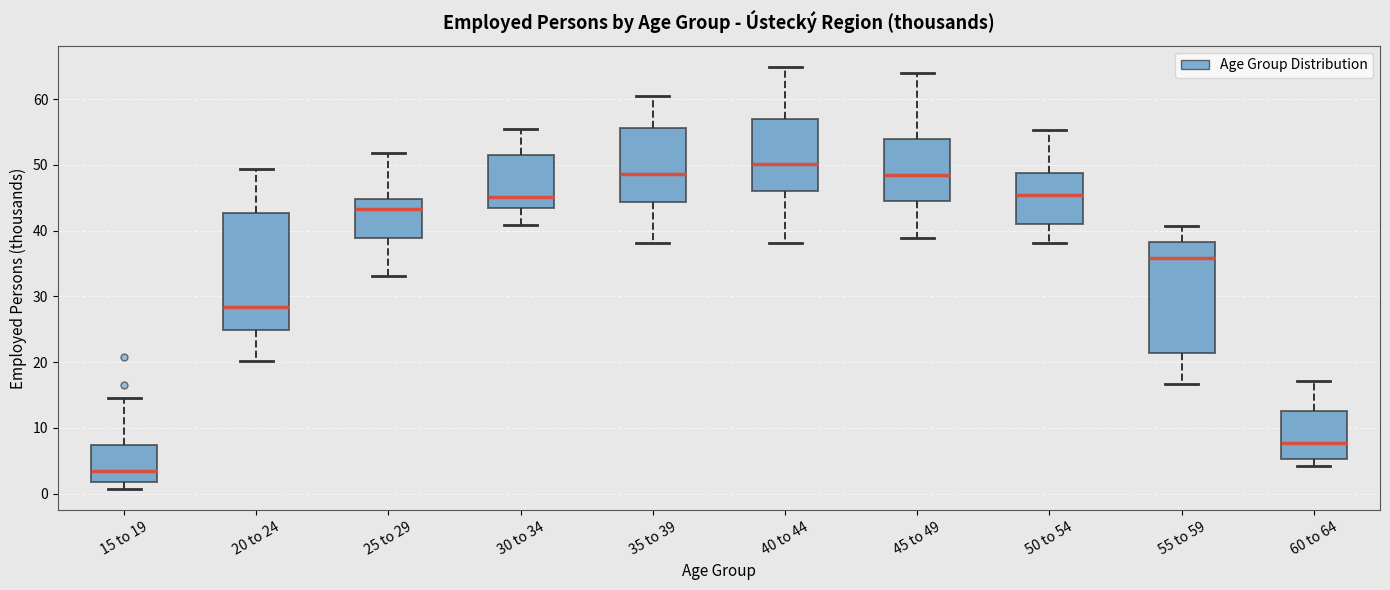

Which box has the lowest median line?

15 to 19